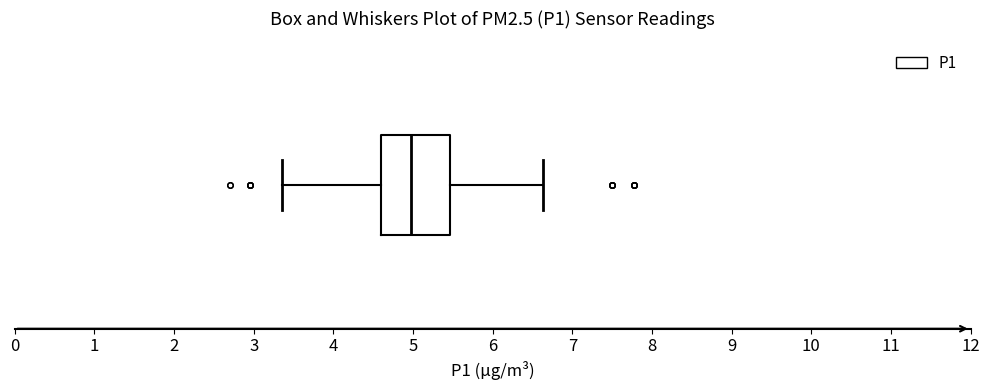

Transcribe this box plot: give where the median line is, the range the box spans, and where the two whiskers end, as read against the x-axis. The values are not printed on the chart, so give them approximately, as read against the axis.

median 5.0, box 4.6 to 5.5, whiskers 3.4 to 6.6